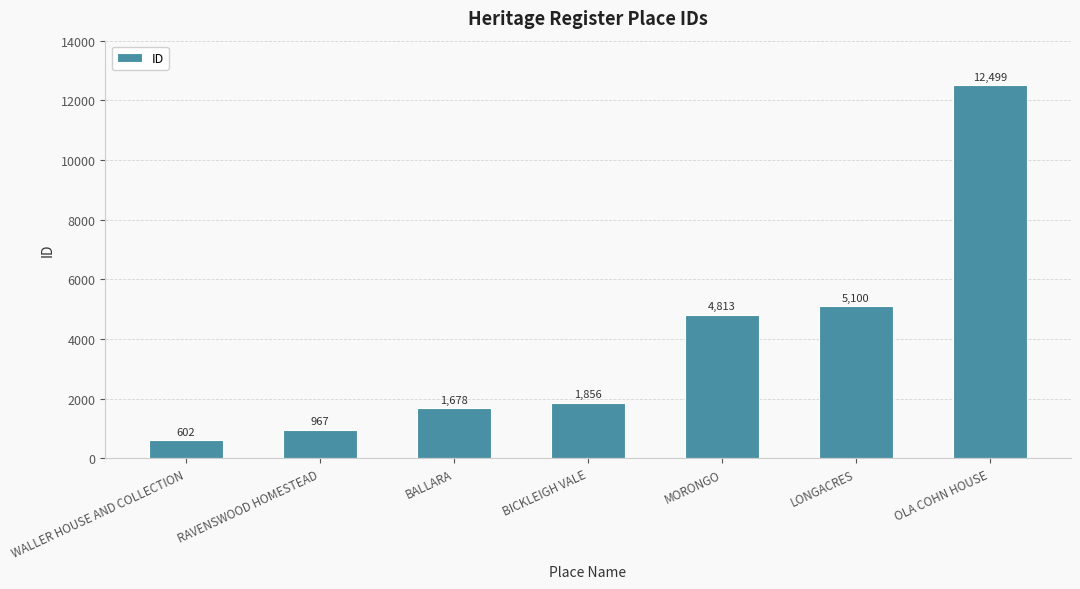

What is the change in value from BALLARA to BICKLEIGH VALE?

+178